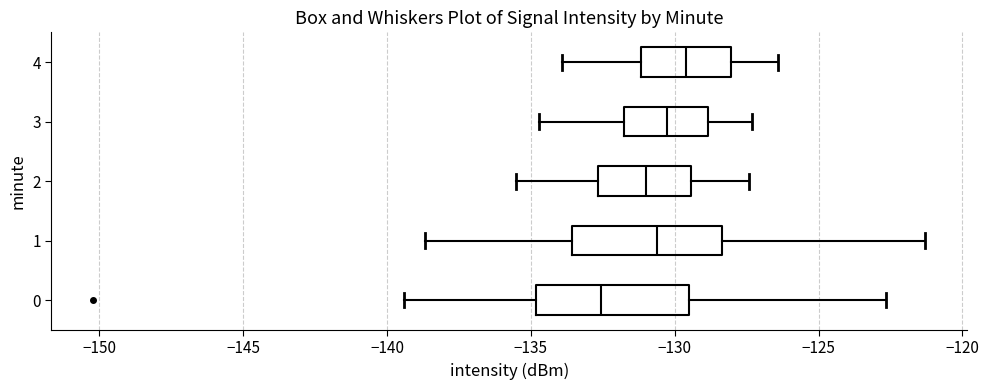

Reading bottom to top, read every box against the x-axis: the position of its median line, the range the box covers, and the ends of its whiskers. The values are not printed on the chart, so give them approximately, as read against the axis.

0: median -132.5, box -135.0 to -129.5, whiskers -139.5 to -122.5
1: median -130.5, box -133.5 to -128.5, whiskers -138.5 to -121.5
2: median -131.0, box -132.5 to -129.5, whiskers -135.5 to -127.5
3: median -130.0, box -132.0 to -129.0, whiskers -134.5 to -127.5
4: median -129.5, box -131.0 to -128.0, whiskers -134.0 to -126.5